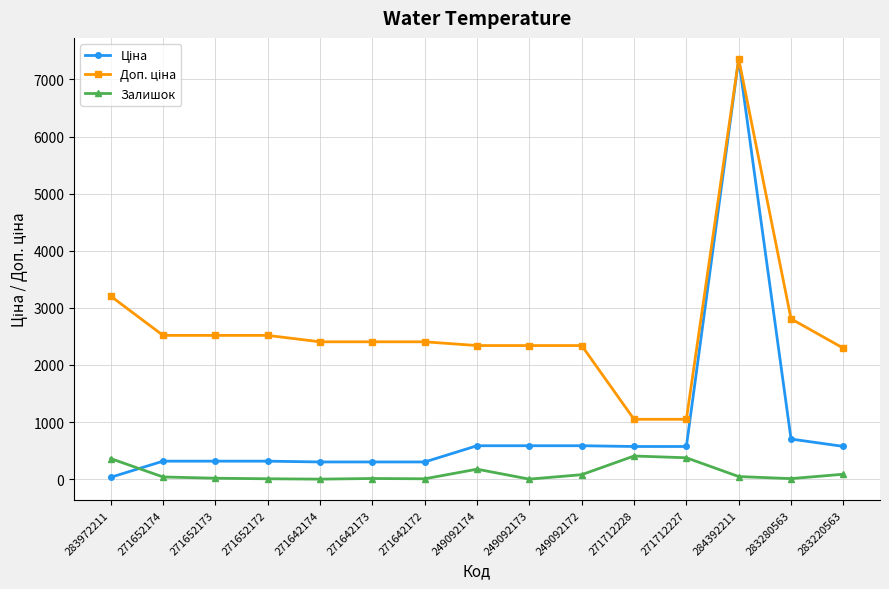

At which category is the sum across all series the highest?

284392211